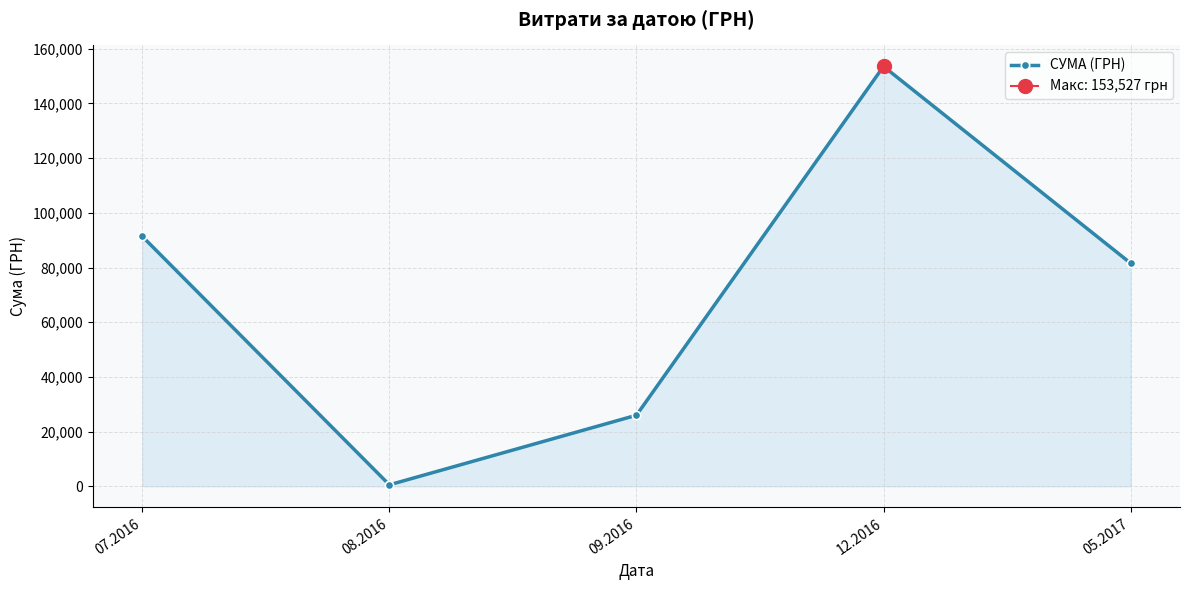

Between 07.2016 and 12.2016, which is larger?

12.2016